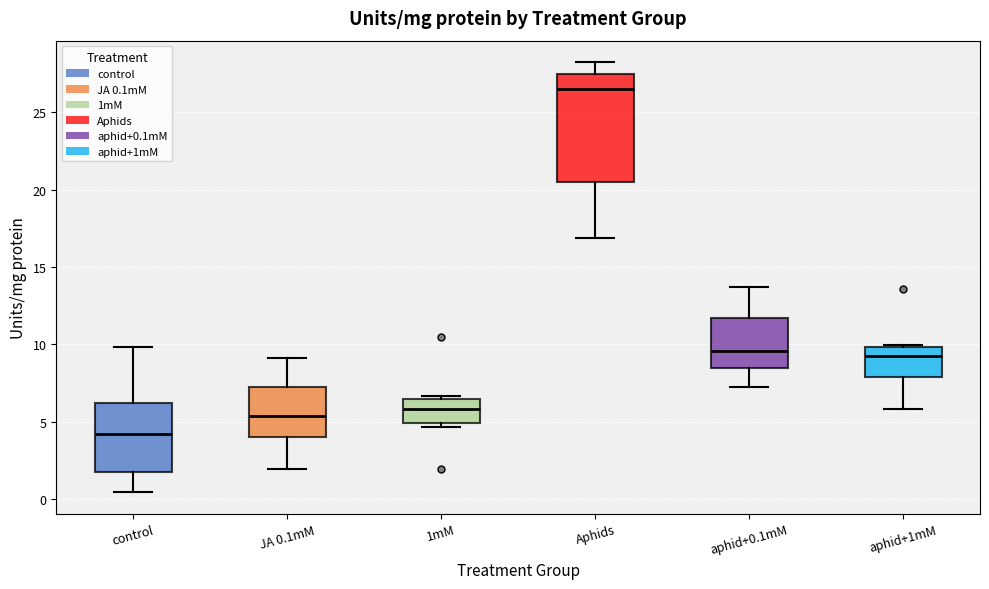

Comparing the boxes themselves (not the whiskers), which one is the tallest?

Aphids